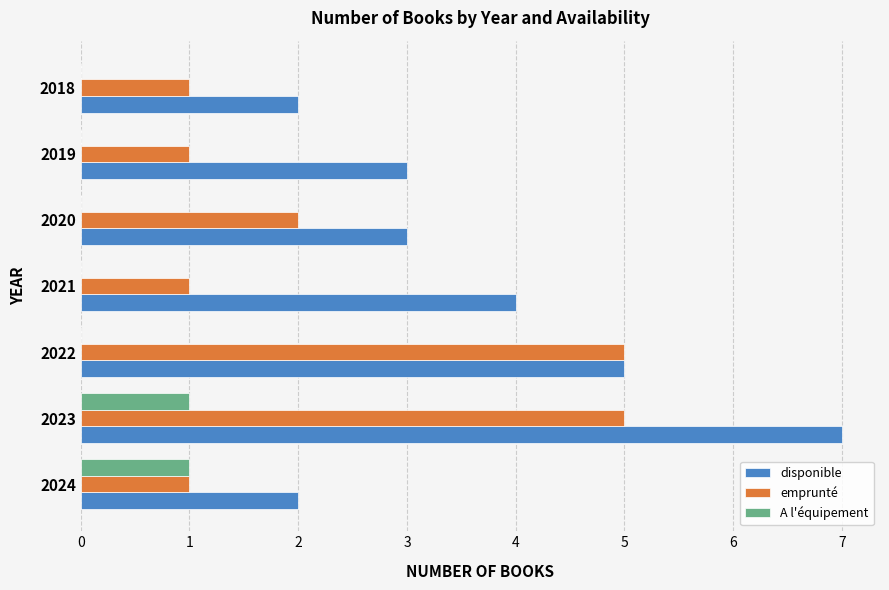

What is the approximate value of emprunté at 2023?

5